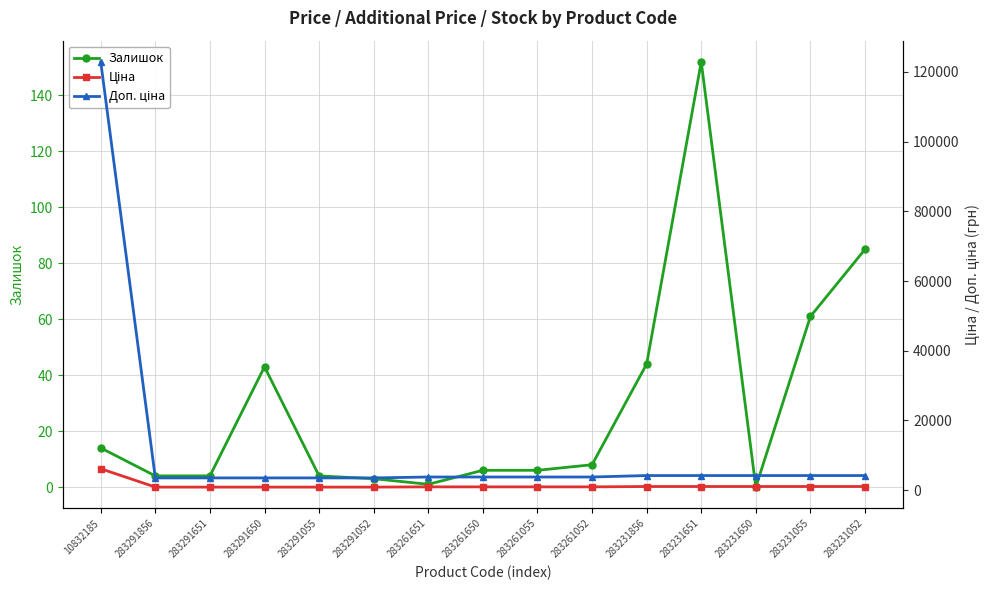

How many data points does each series have?

15